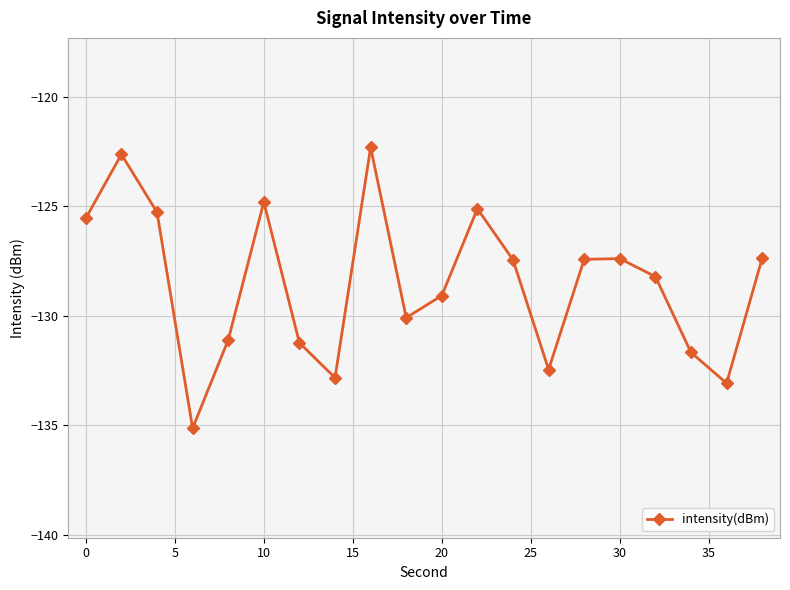

Does the chart have visible grid lines?

Yes